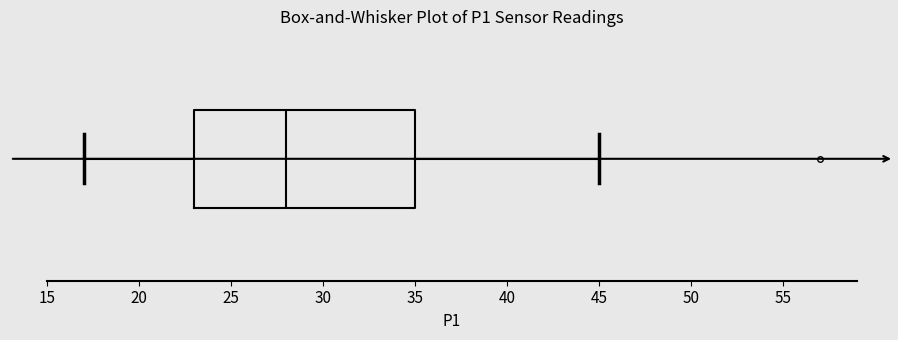

Read this box plot against the x-axis: the position of the median line, the range covered by the box, and the ends of both whiskers. The values are not printed on the chart, so give them approximately, as read against the axis.

median 28, box 23 to 35, whiskers 17 to 45